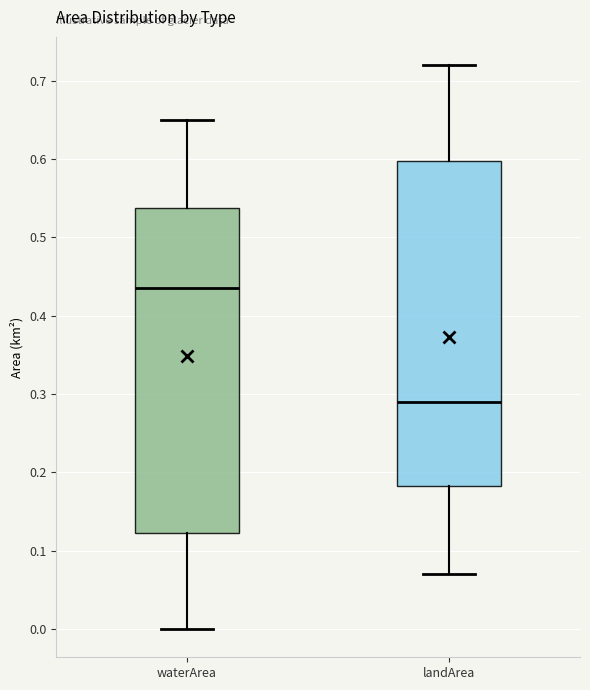

Reading left to right, transcribe this box plot: for each box, give where its median line is, the range the box spans, and where its two whiskers end, as read against the y-axis. The values are not printed on the chart, so give them approximately, as read against the axis.

waterArea: median 0.44, box 0.12 to 0.54, whiskers 0.00 to 0.65
landArea: median 0.29, box 0.18 to 0.60, whiskers 0.07 to 0.72